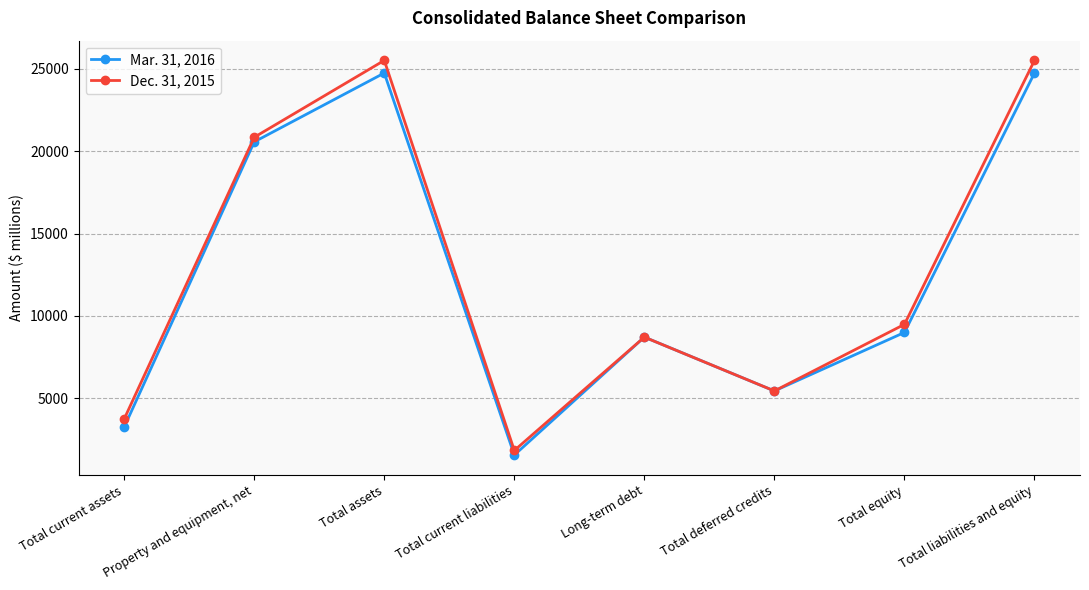

Is the value of Dec. 31, 2015 at Total current assets greater than the value of Mar. 31, 2016 at Total equity?

No